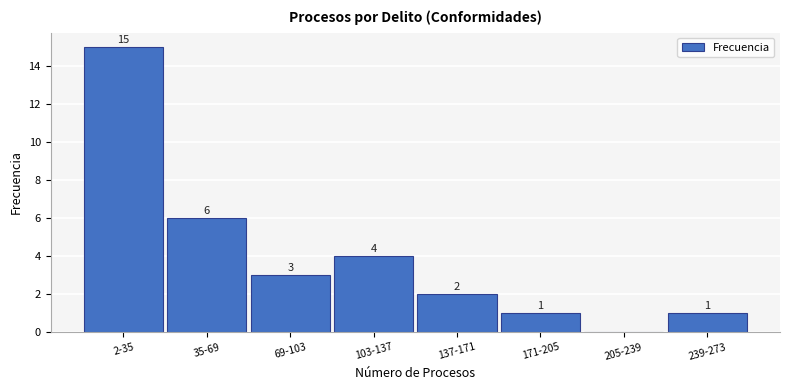

Reading left to right, list all the values displayed in this chart.

2-35=15	35-69=6	69-103=3	103-137=4	137-171=2	171-205=1	205-239=0	239-273=1